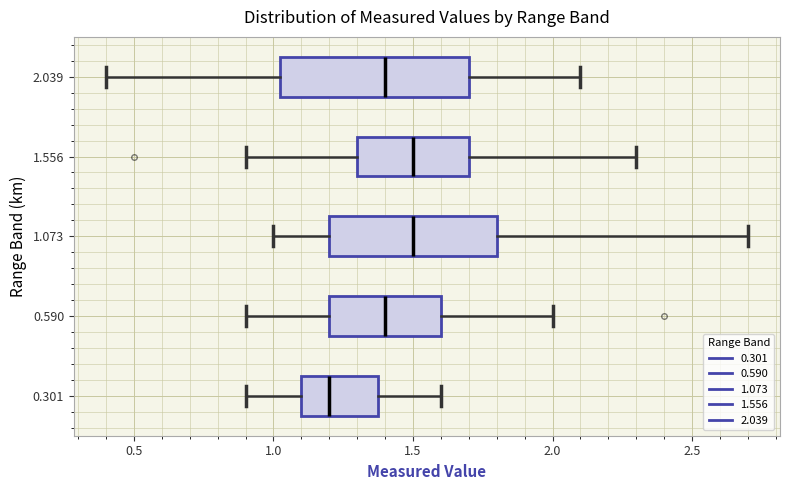

Reading bottom to top, read every box against the x-axis: the position of its median line, the range the box covers, and the ends of its whiskers. The values are not printed on the chart, so give them approximately, as read against the axis.

0.301: median 1.20, box 1.10 to 1.40, whiskers 0.90 to 1.60
0.590: median 1.40, box 1.20 to 1.60, whiskers 0.90 to 2.00
1.073: median 1.50, box 1.20 to 1.80, whiskers 1.00 to 2.70
1.556: median 1.50, box 1.30 to 1.70, whiskers 0.90 to 2.30
2.039: median 1.40, box 1.05 to 1.70, whiskers 0.40 to 2.10